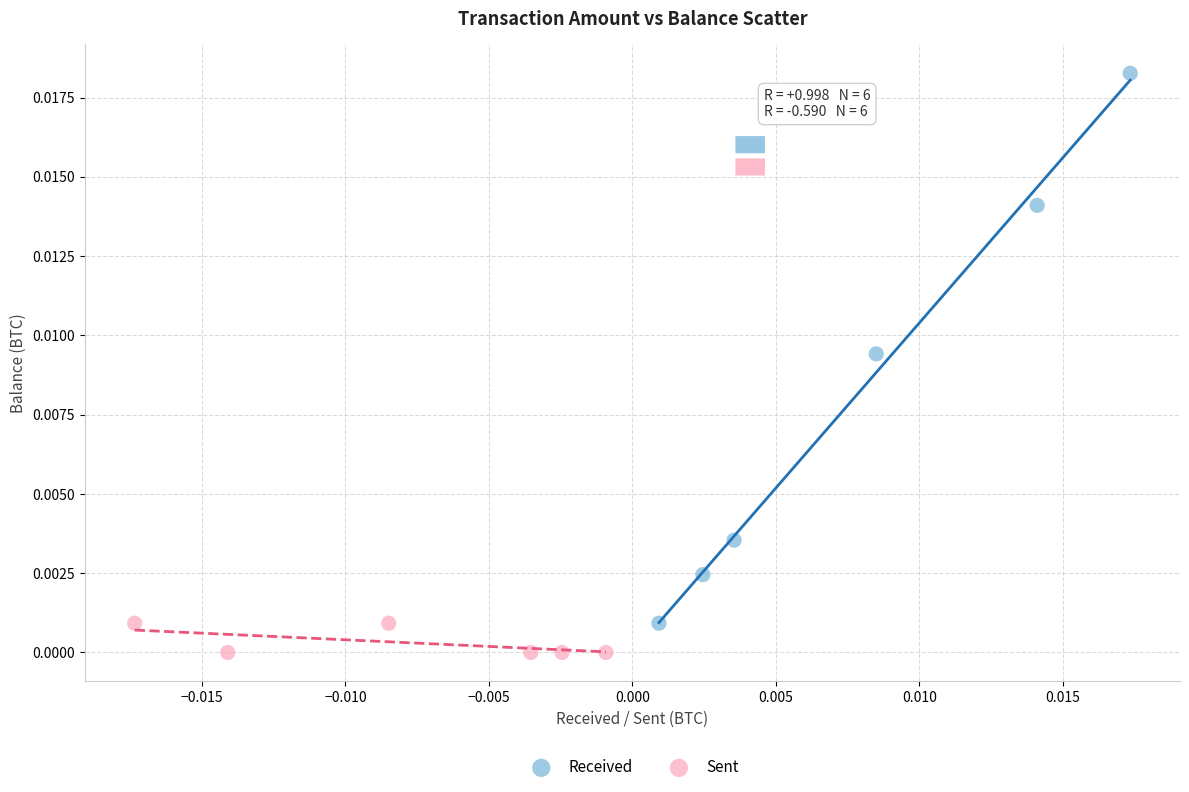

Which series reaches the maximum Y coordinate?

Received